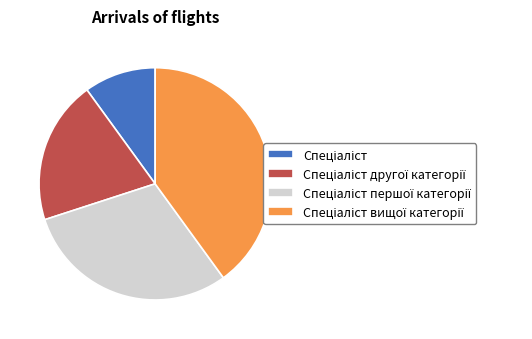

Is there any slice that represents more than half of the pie?

No